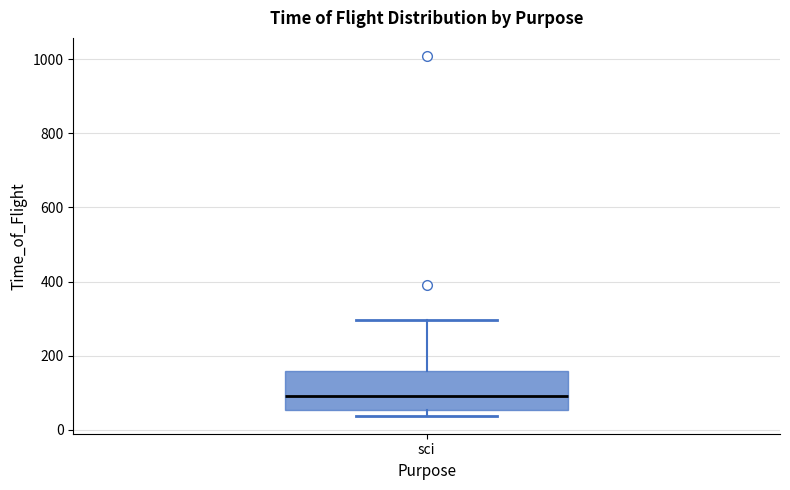

Where does the median line of the box for sci sit on the y-axis? The values are not printed on the chart, so give them approximately, as read against the axis.

100